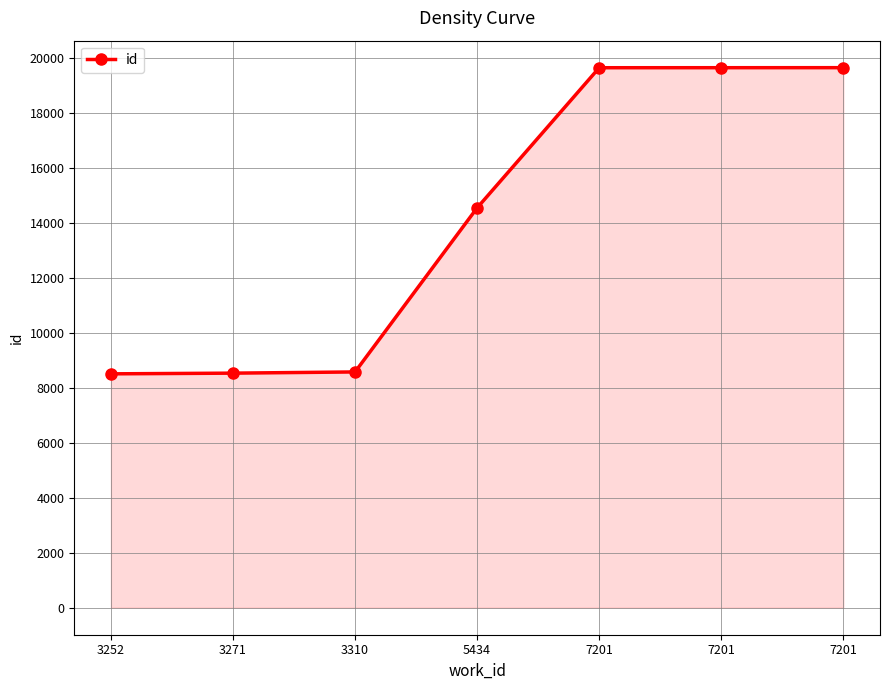

The chart shows a value of 1821 at 3271. True or false?

False